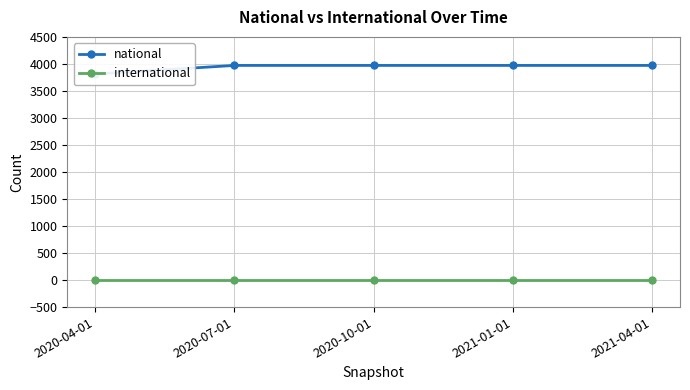

At which category is the sum across all series the highest?

2020-07-01